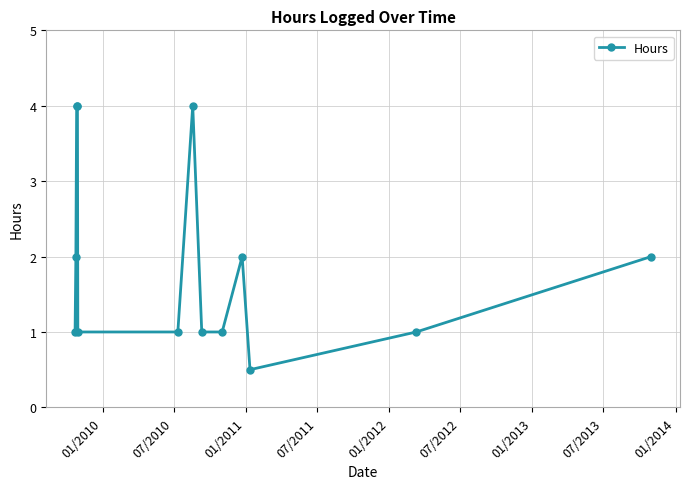

Count the number of data series in this chart.

1